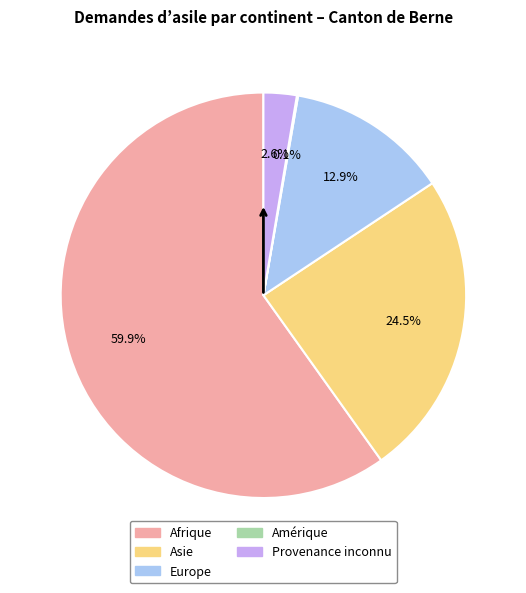

Is the sum of Provenance inconnu and Afrique greater than half?

Yes